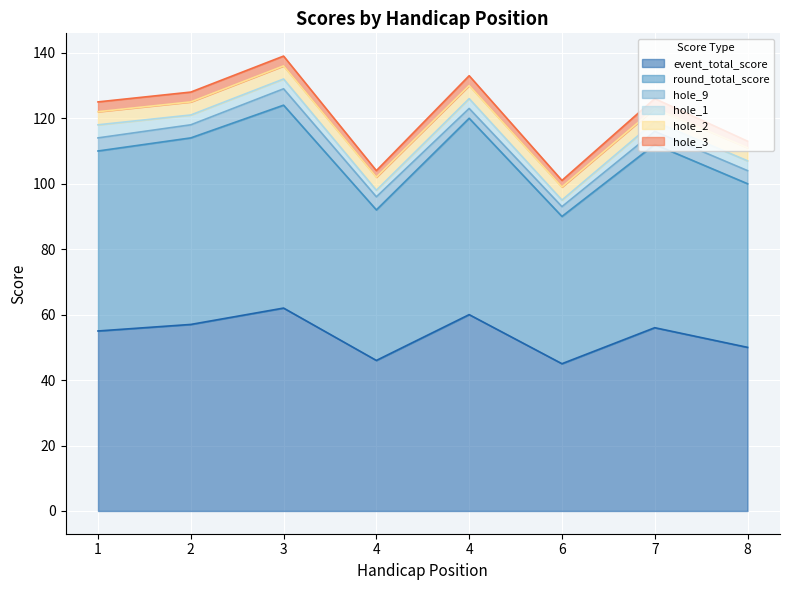

List the series in order of their peak value, lowest first.

hole_3, hole_1, hole_2, hole_9, event_total_score, round_total_score